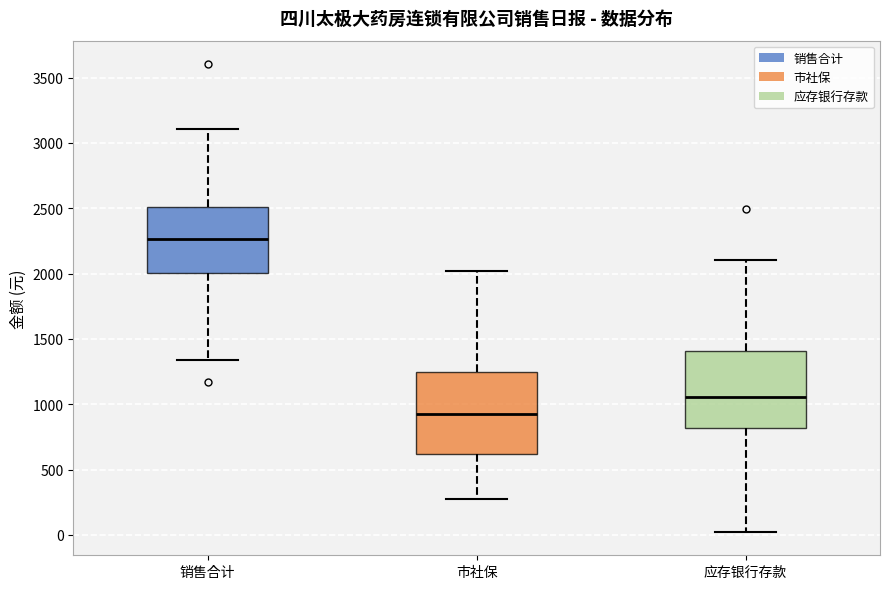

Reading left to right, read every box against the y-axis: the position of its median line, the range the box covers, and the ends of its whiskers. The values are not printed on the chart, so give them approximately, as read against the axis.

销售合计: median 2250, box 2000 to 2500, whiskers 1350 to 3100
市社保: median 900, box 600 to 1250, whiskers 300 to 2000
应存银行存款: median 1050, box 800 to 1400, whiskers 0 to 2100